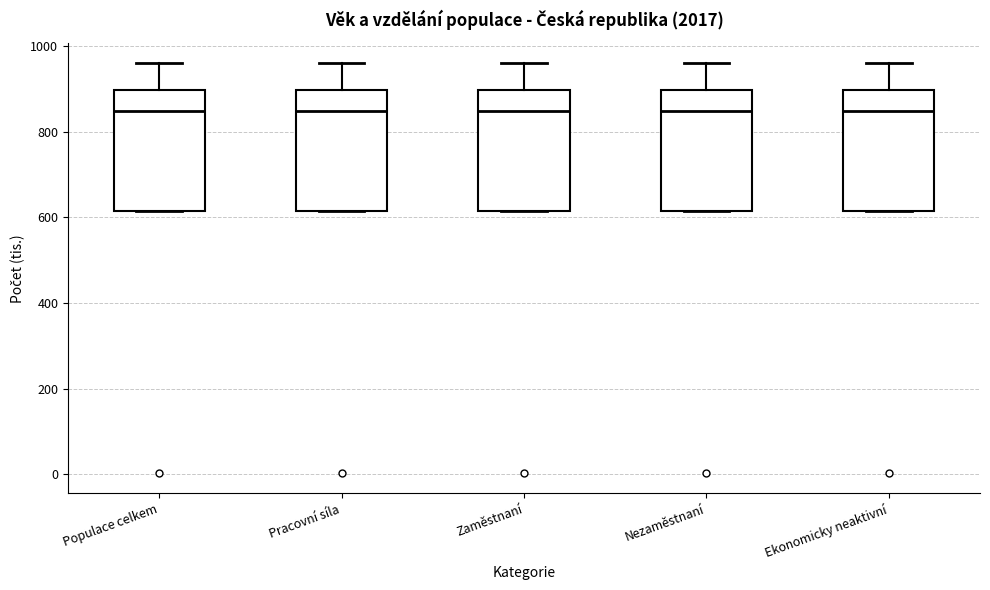

Where is the lower edge of the box for Populace celkem on the y-axis? The values are not printed on the chart, so give them approximately, as read against the axis.

620